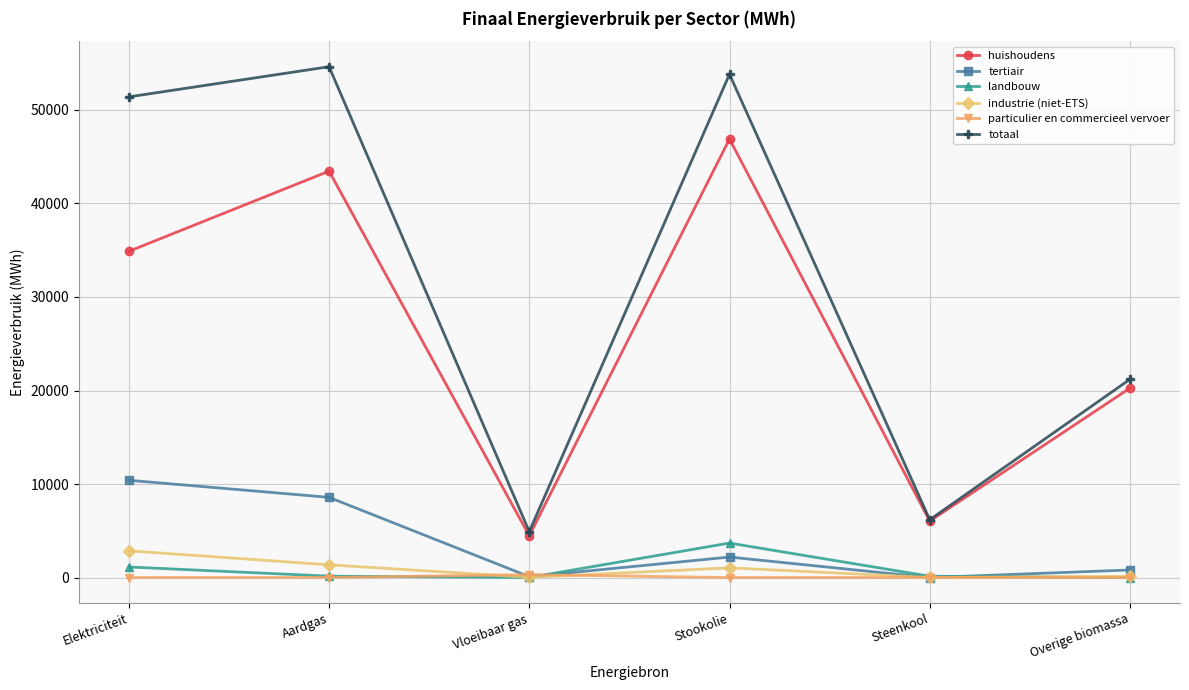

What is the greatest value displayed?

54620.3